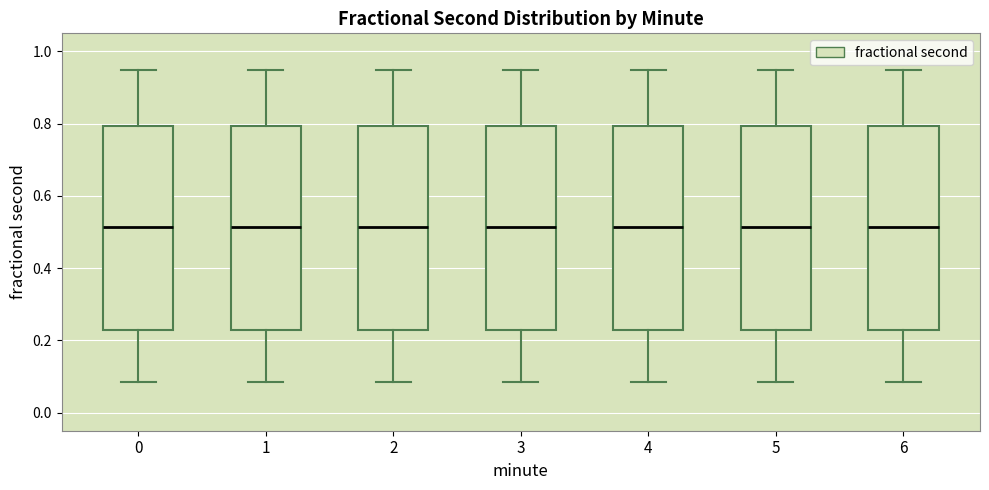

Reading left to right, read every box against the y-axis: the position of its median line, the range the box covers, and the ends of its whiskers. The values are not printed on the chart, so give them approximately, as read against the axis.

0: median 0.52, box 0.22 to 0.80, whiskers 0.08 to 0.94
1: median 0.52, box 0.22 to 0.80, whiskers 0.08 to 0.94
2: median 0.52, box 0.22 to 0.80, whiskers 0.08 to 0.94
3: median 0.52, box 0.22 to 0.80, whiskers 0.08 to 0.94
4: median 0.52, box 0.22 to 0.80, whiskers 0.08 to 0.94
5: median 0.52, box 0.22 to 0.80, whiskers 0.08 to 0.94
6: median 0.52, box 0.22 to 0.80, whiskers 0.08 to 0.94